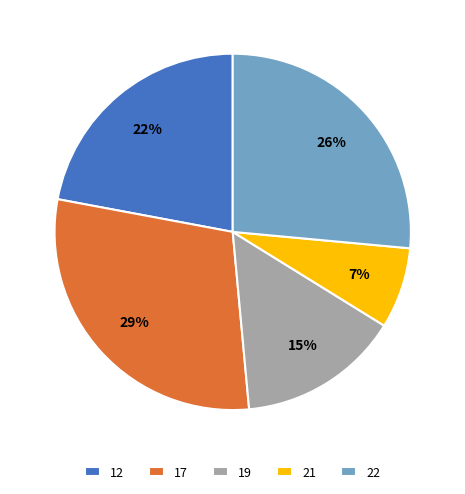

To the nearest percent, what is the average slice percentage?

20%